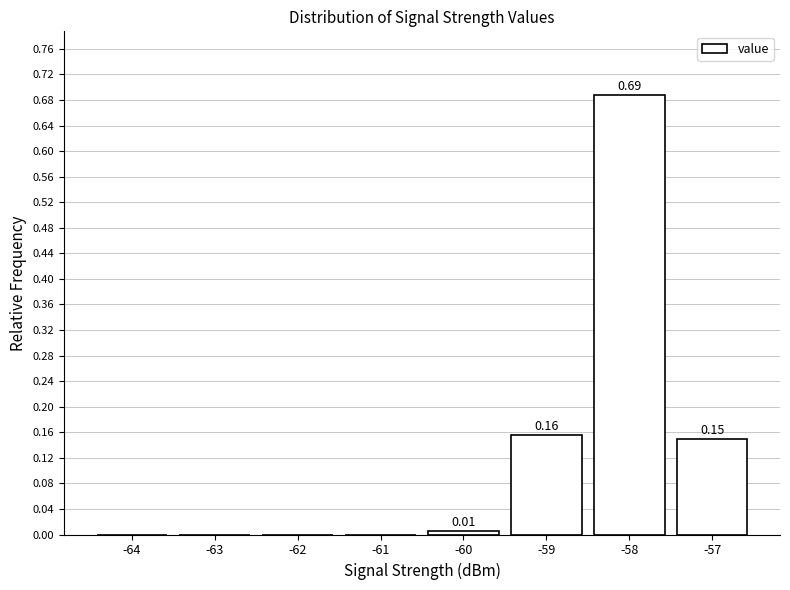

What is the sum of all values?

1.0